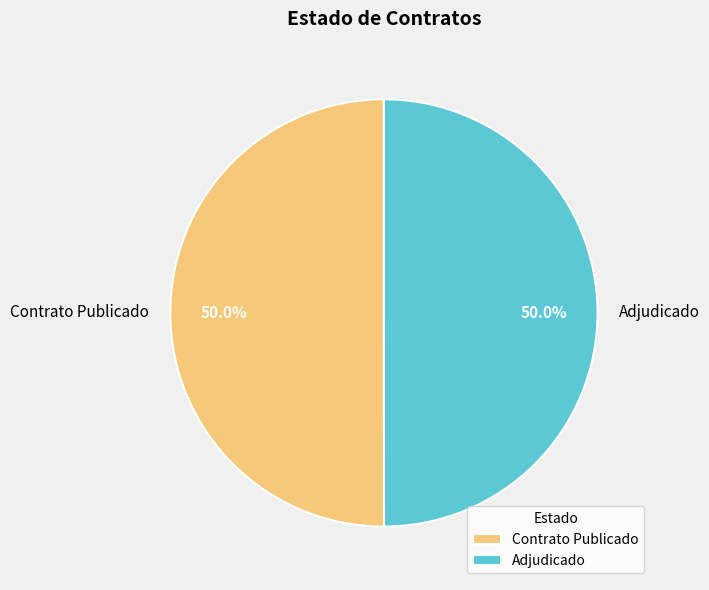

How many segments does this pie chart have?

2